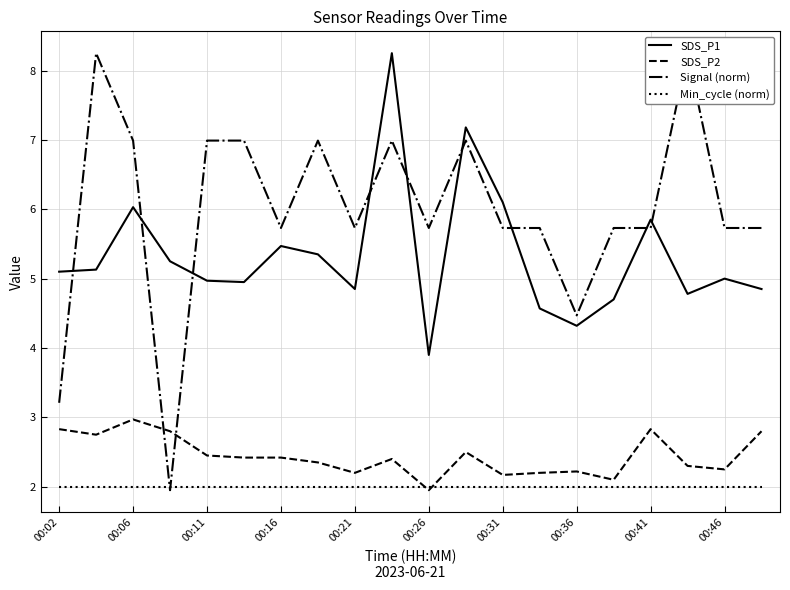

The value of SDS_P1 at 19 is 4.8. True or false?

True